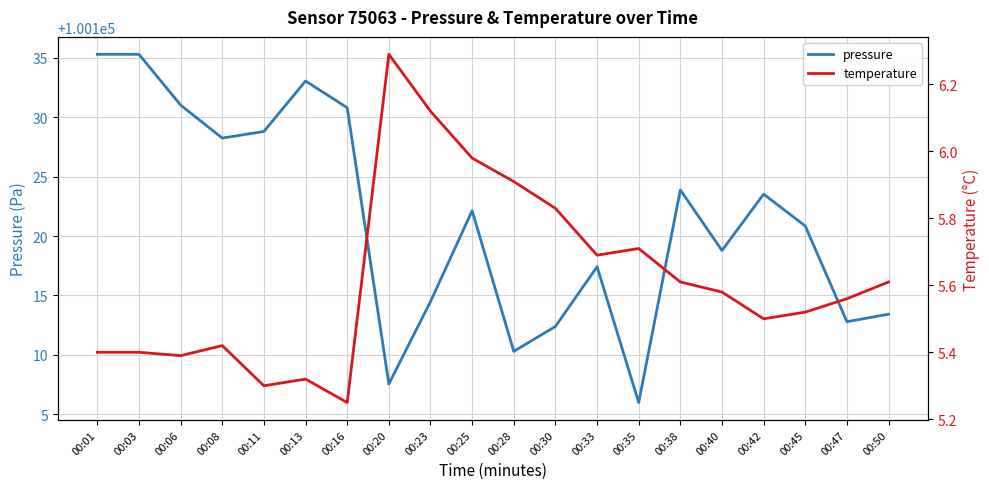

Between 00:11 and 00:35, which series saw the biggest shift?

pressure